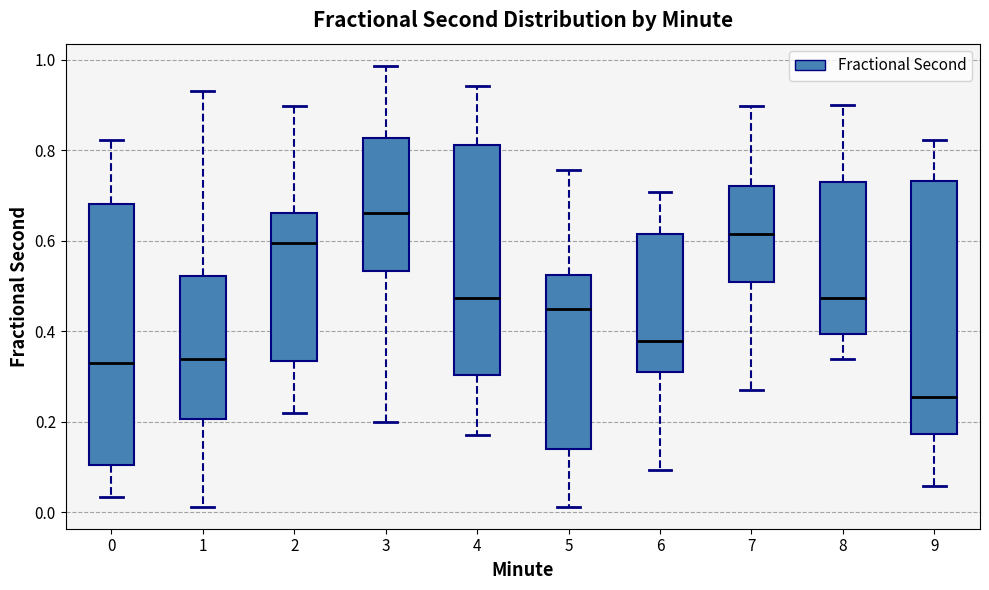

Where does the upper whisker of the box at x = 5 end on the y-axis? The values are not printed on the chart, so give them approximately, as read against the axis.

0.76